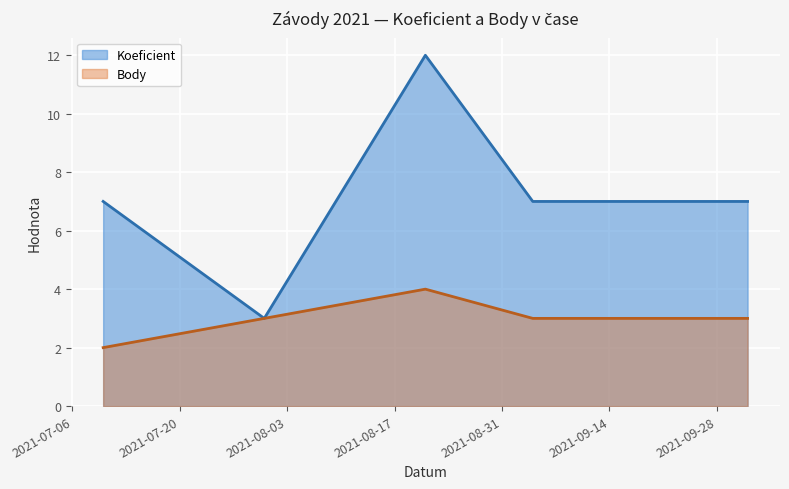

How many lines are shown in the chart?

2